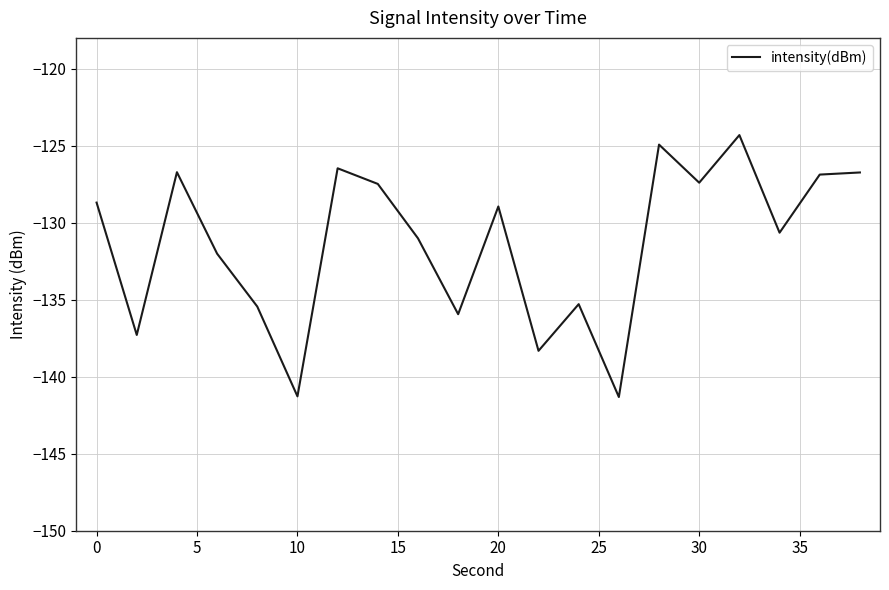

What is the minimum value shown in the chart?

-141.3